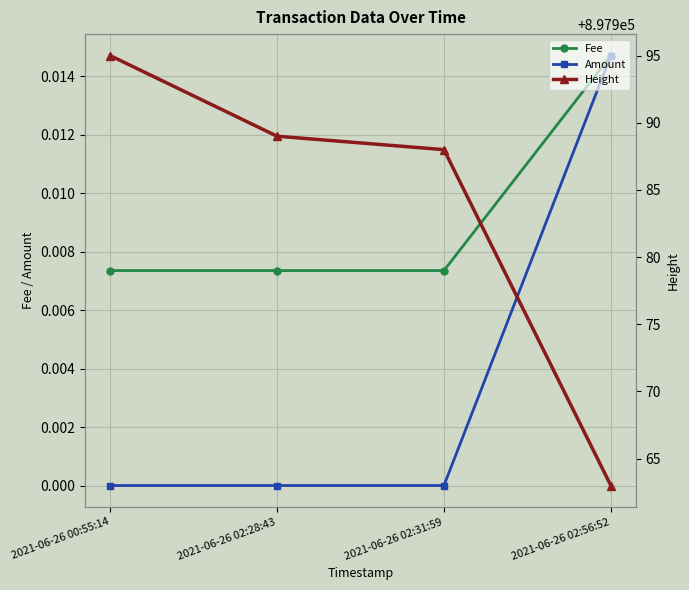

Reading left to right, list all the values displayed in this chart.

Fee: 2021-06-26 00:55:14=0.0	2021-06-26 02:28:43=0.0	2021-06-26 02:31:59=0.0	2021-06-26 02:56:52=0.0
Amount: 2021-06-26 00:55:14=0.0	2021-06-26 02:28:43=0.0	2021-06-26 02:31:59=0.0	2021-06-26 02:56:52=0.0
Height: 2021-06-26 00:55:14=897995.0	2021-06-26 02:28:43=897989.0	2021-06-26 02:31:59=897988.0	2021-06-26 02:56:52=897963.0